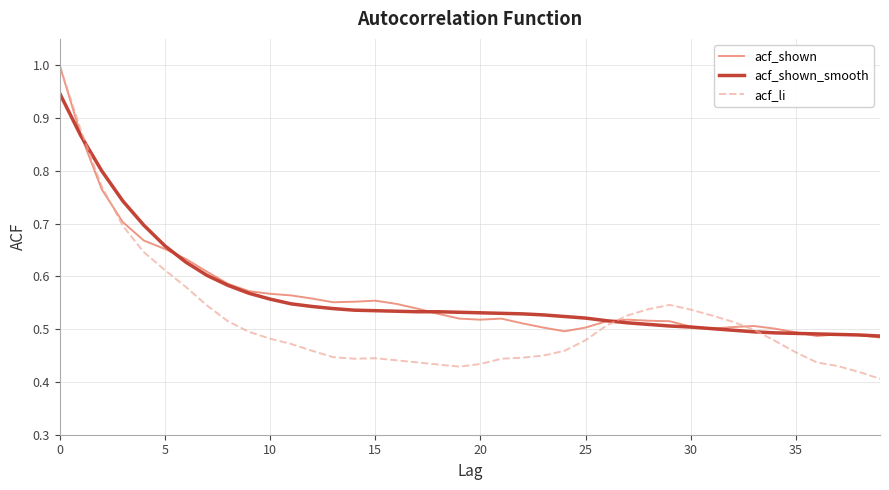

Which series ends up on top after the final intersection of acf_li and acf_shown_smooth?

acf_shown_smooth